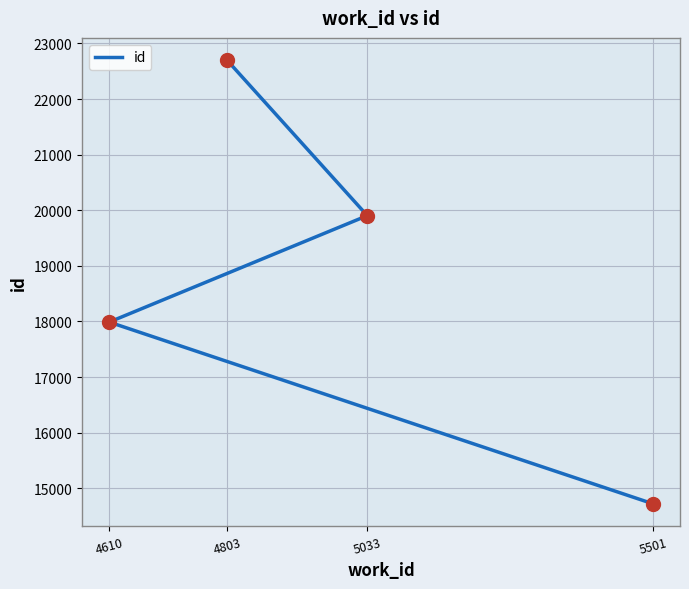

What is the change in value from 5033 to 4803?

+2797